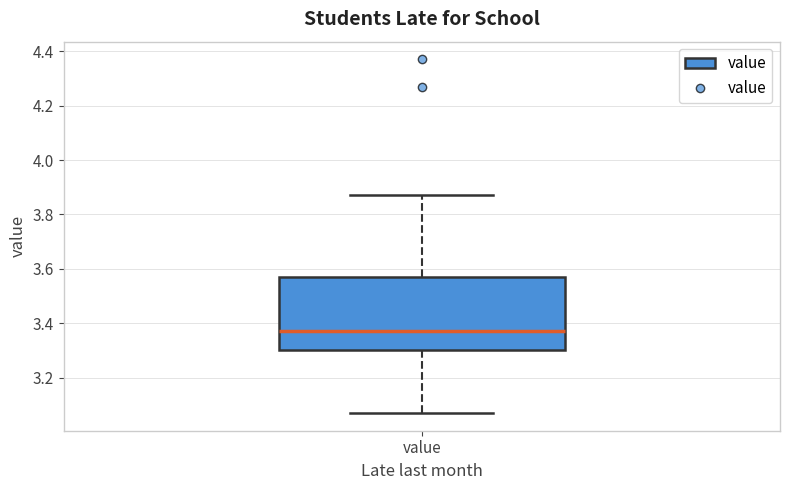

Transcribe this box plot: give where the median line is, the range the box spans, and where the two whiskers end, as read against the y-axis. The values are not printed on the chart, so give them approximately, as read against the axis.

median 3.38, box 3.30 to 3.58, whiskers 3.08 to 3.88